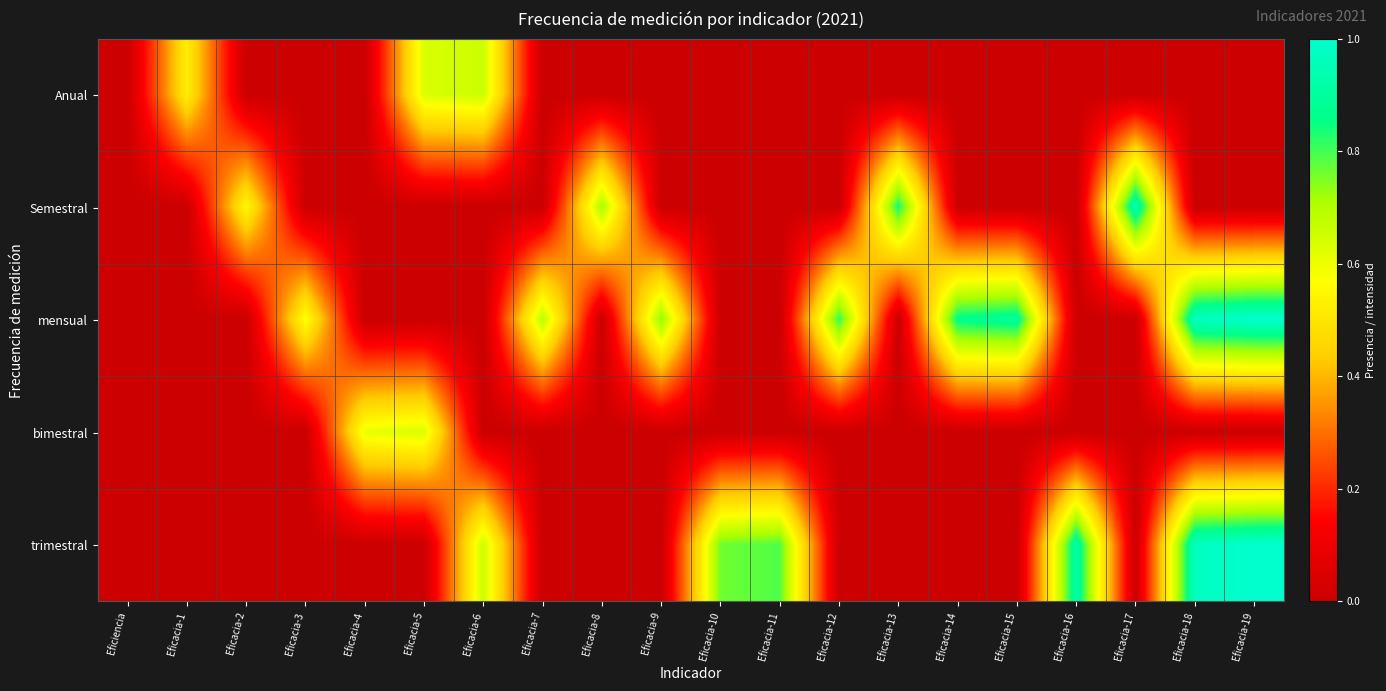

At which category is the sum across all series the highest?

Eficacia-19